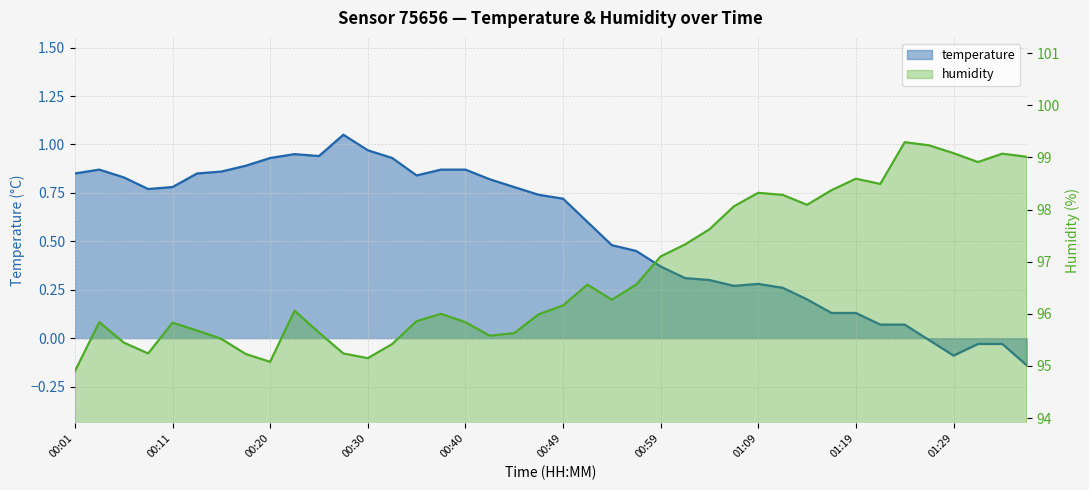

How many positive values does the temperature series have?

35